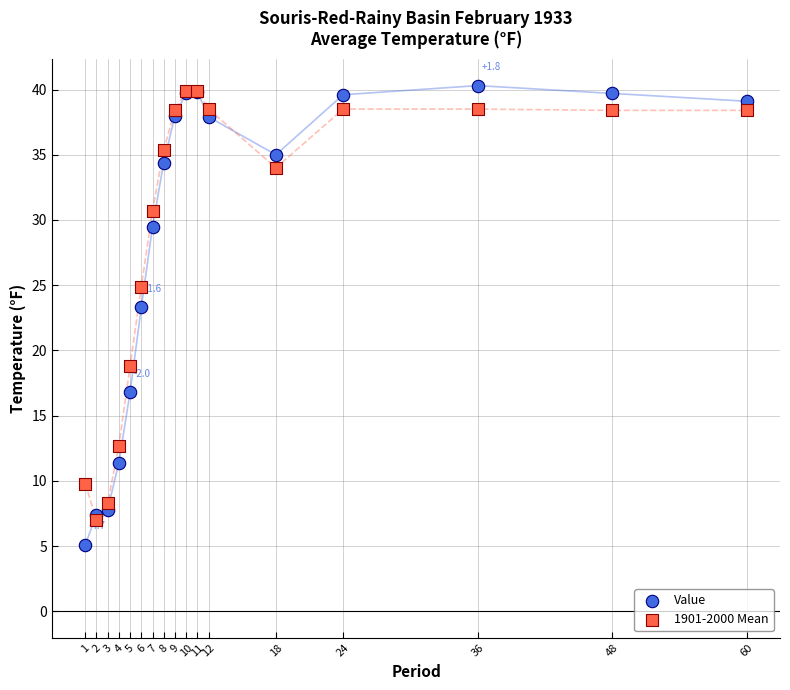

What are all the series names shown in the legend?

Value, 1901-2000 Mean